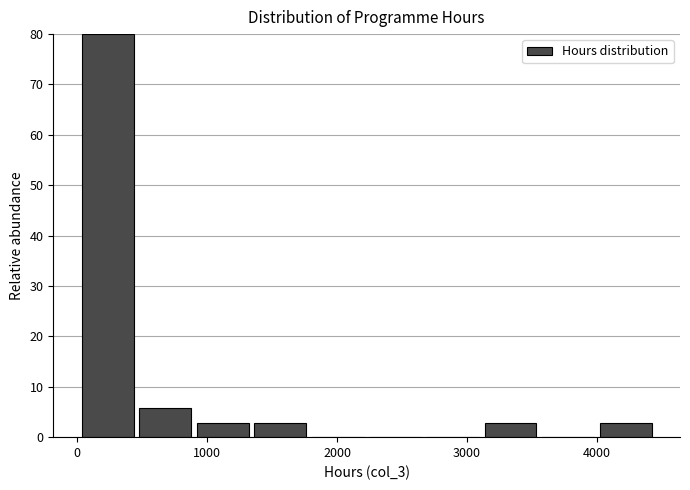

Reading left to right, list every bar in this chart as the range it spans on the x-axis followed by its height. Neither the bar edges nor the heights are printed on the chart, so give them approximately, as read against the axes.

0 to 500: 80
500 to 900: 6
900 to 1400: 3
1400 to 1800: 3
1800 to 2300: 0
2300 to 2700: 0
2700 to 3100: 0
3100 to 3600: 3
3600 to 4000: 0
4000 to 4500: 3